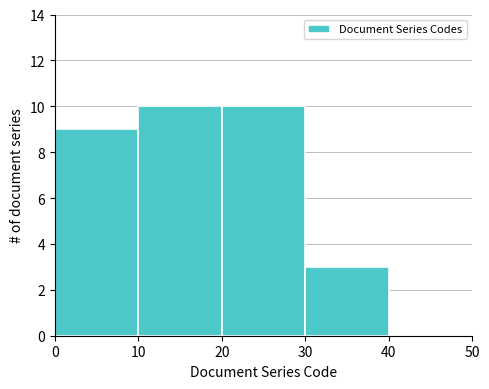

What is the height of the bar covering 10 to 20 on the x-axis? The values are not printed on the chart, so give them approximately, as read against the axis.

10